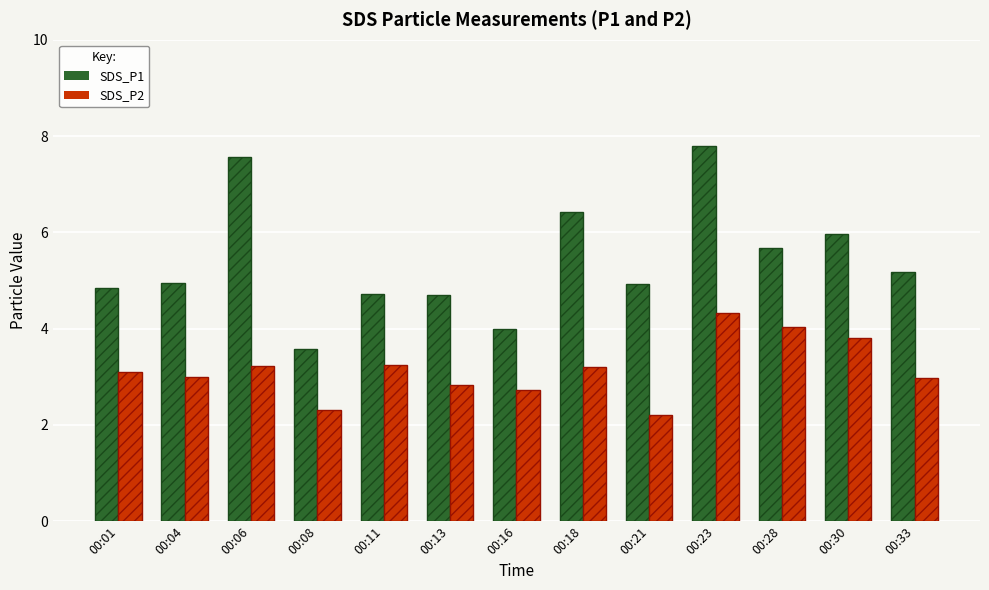

What is the smallest value displayed?

2.2